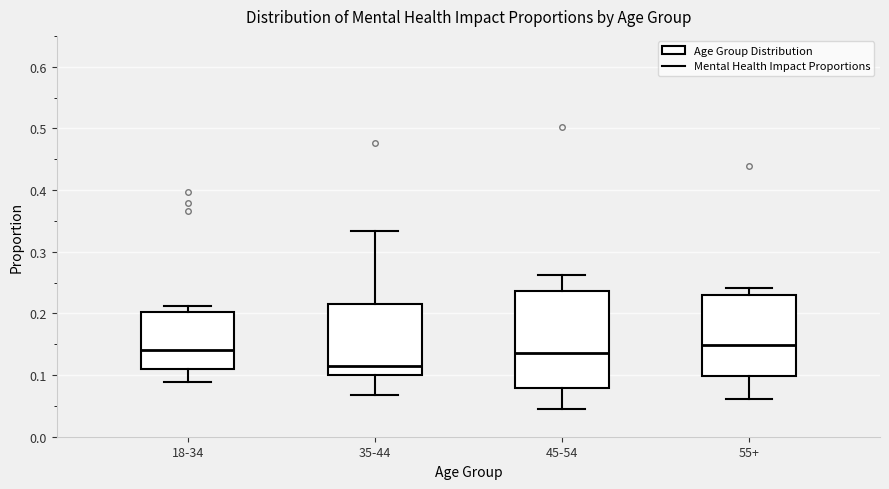

Where is the lower edge of the box for 35-44 on the y-axis? The values are not printed on the chart, so give them approximately, as read against the axis.

0.10